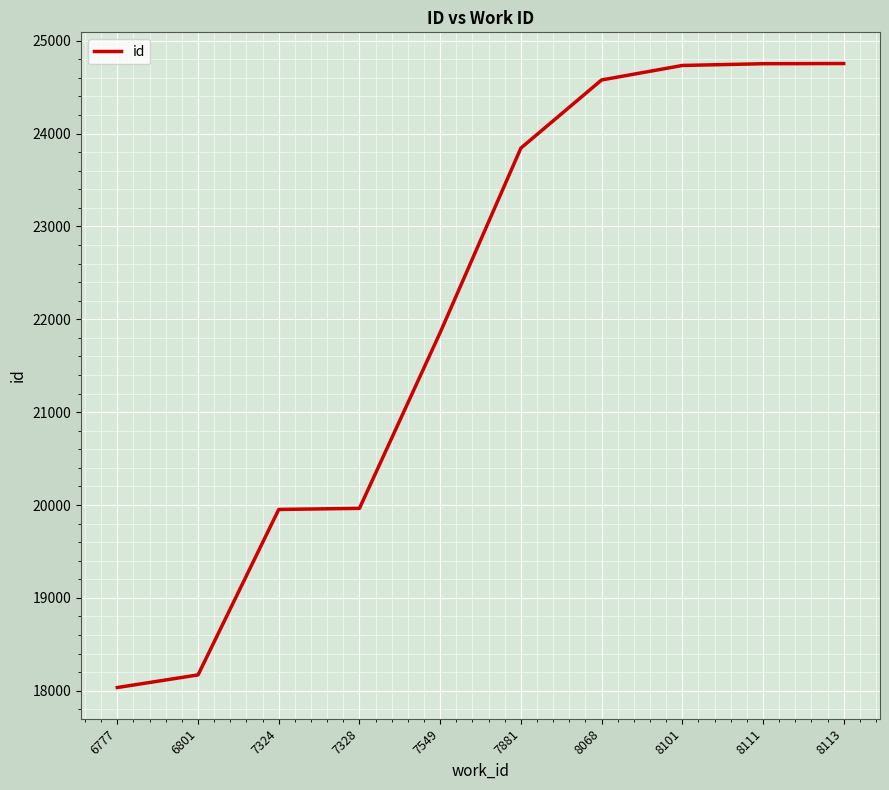

Does the chart display data point markers on the line(s)?

No